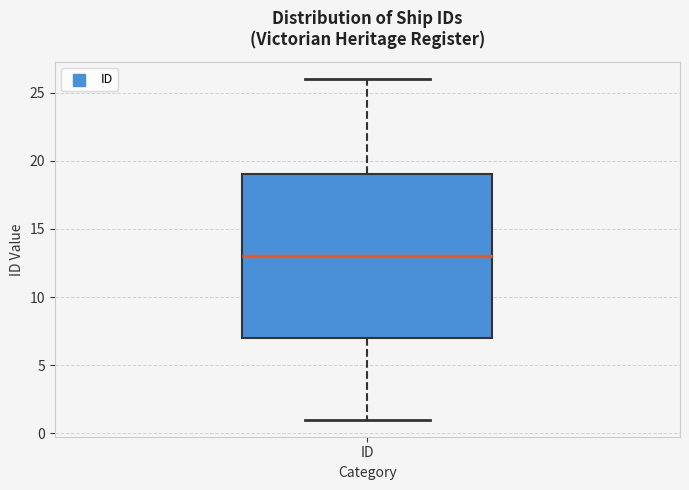

Transcribe this box plot: give where the median line is, the range the box spans, and where the two whiskers end, as read against the y-axis. The values are not printed on the chart, so give them approximately, as read against the axis.

median 13, box 7 to 19, whiskers 1 to 26